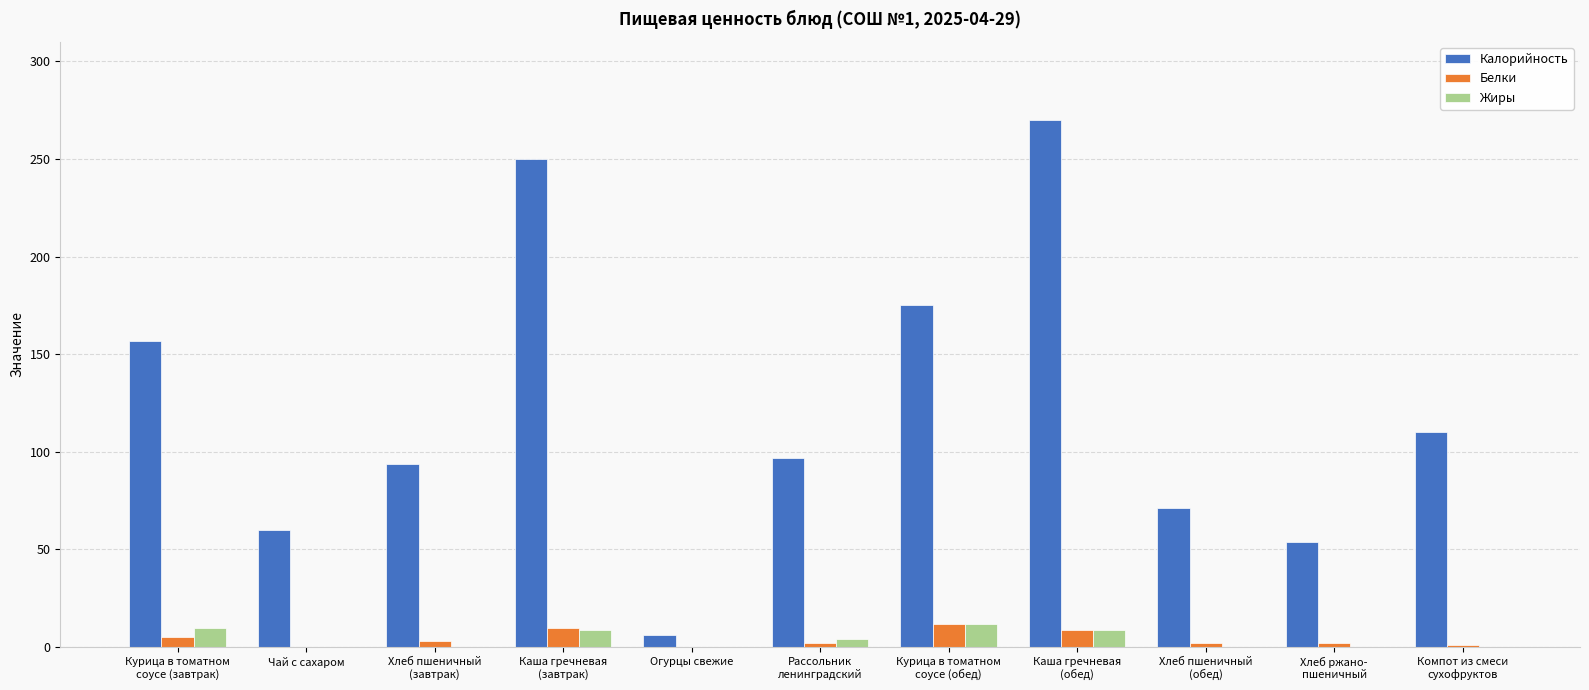

At which label does Калорийность reach its peak?

Каша гречневая
(обед)